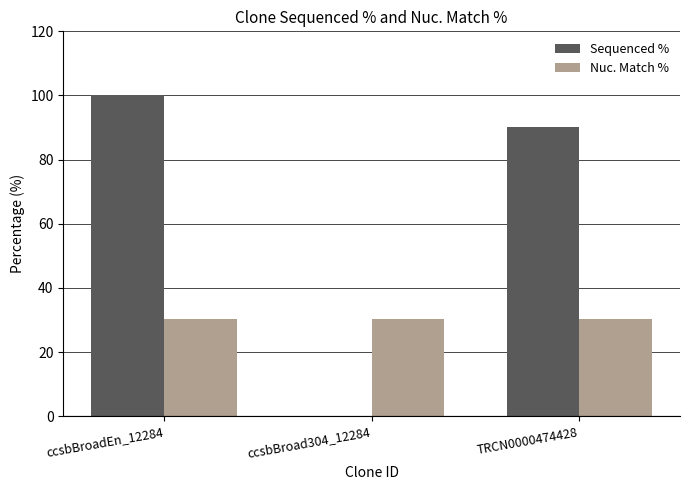

What are all the series names shown in the legend?

Sequenced %, Nuc. Match %